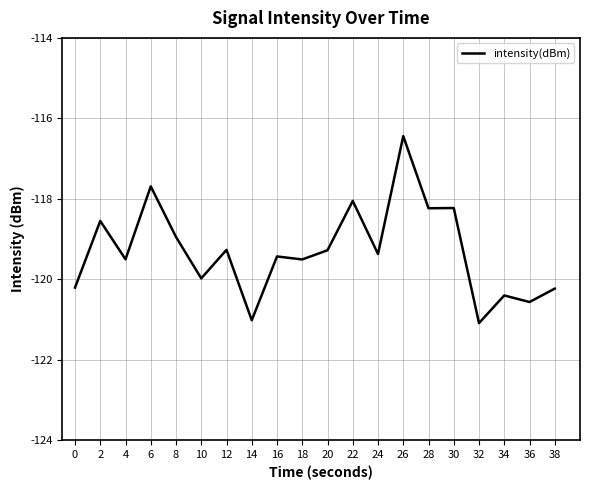

Reading left to right, transcribe all the data shown in this chart.

0=-120.2	2=-118.5	4=-119.5	6=-117.7	8=-118.9	10=-120.0	12=-119.3	14=-121.0	16=-119.4	18=-119.5	20=-119.3	22=-118.1	24=-119.4	26=-116.4	28=-118.2	30=-118.2	32=-121.1	34=-120.4	36=-120.6	38=-120.2